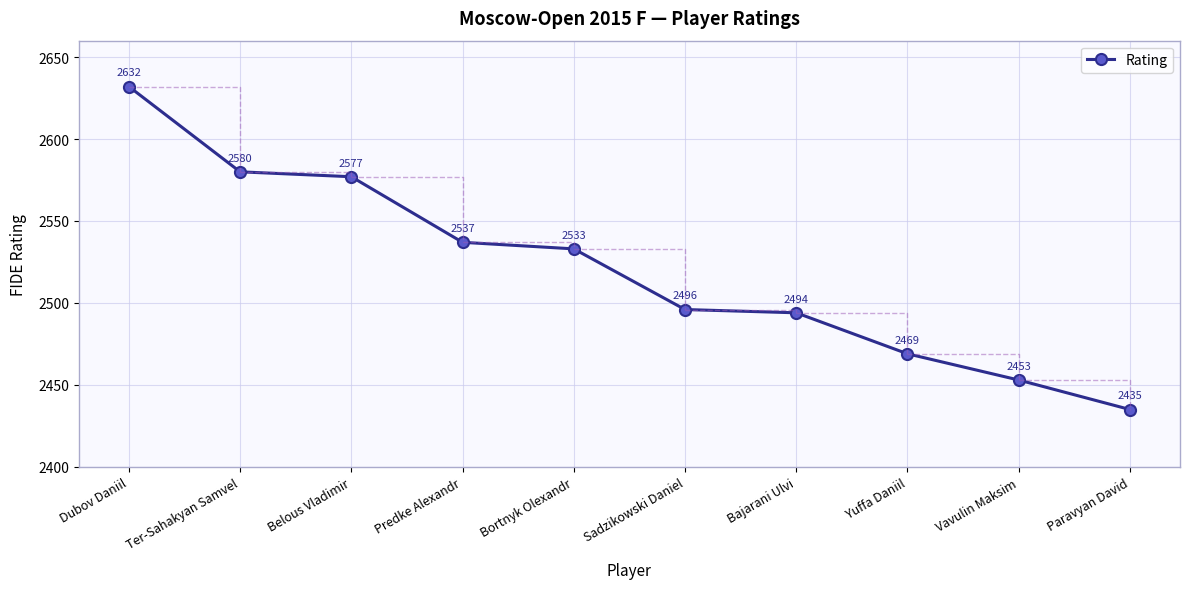

At which category does the chart reach its minimum across all series?

Paravyan David